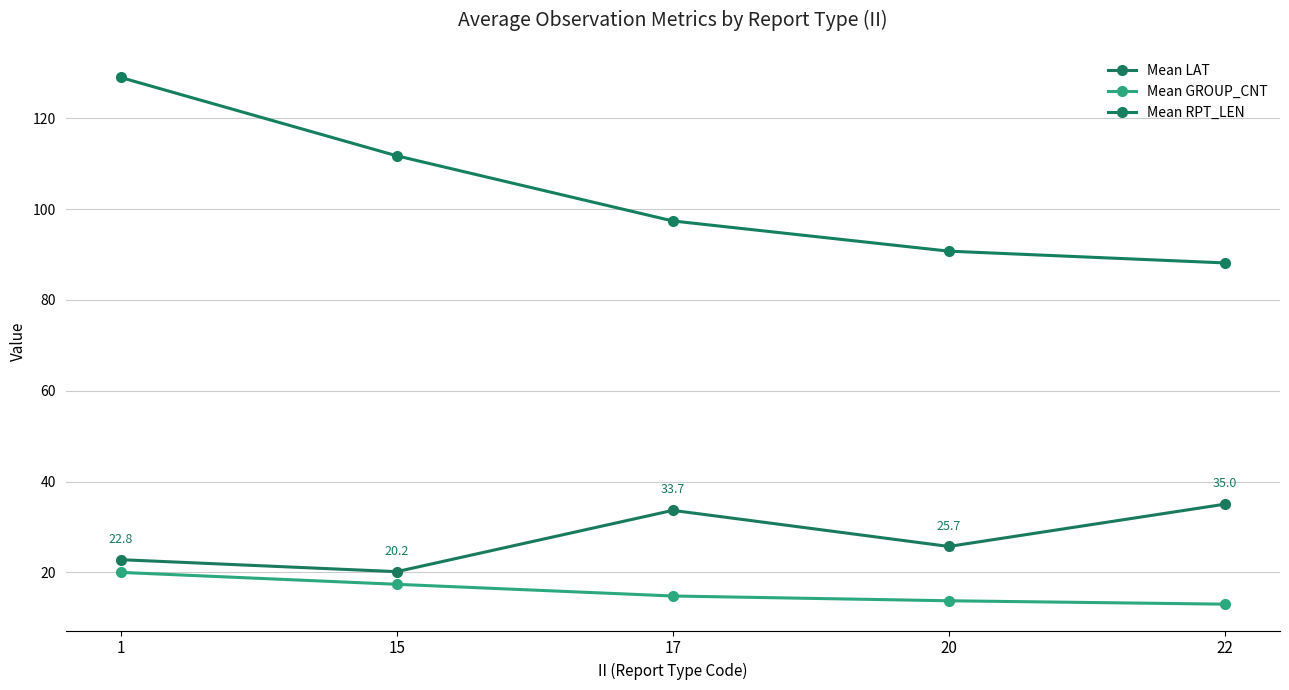

How many series are shown in this chart?

3